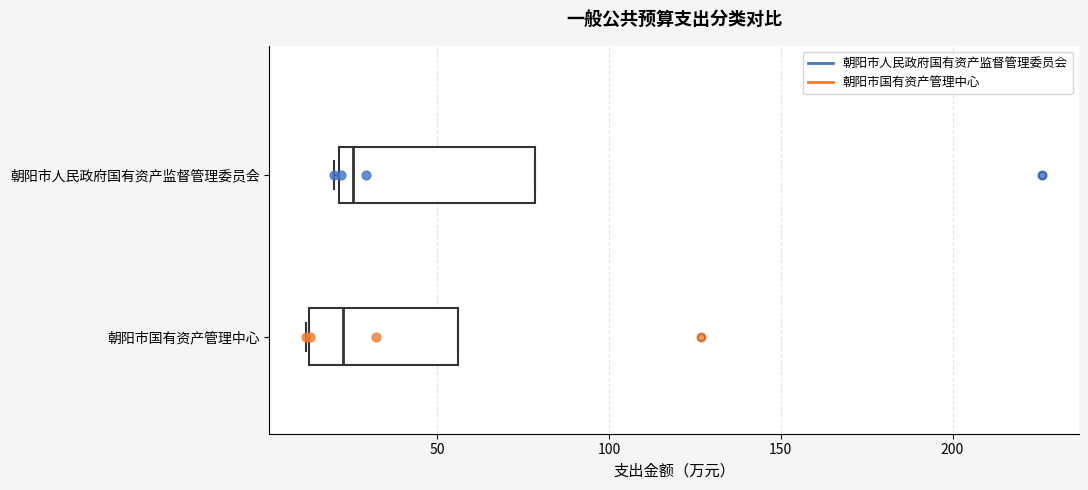

Comparing the boxes themselves (not the whiskers), which one is the widest?

朝阳市人民政府国有资产监督管理委员会